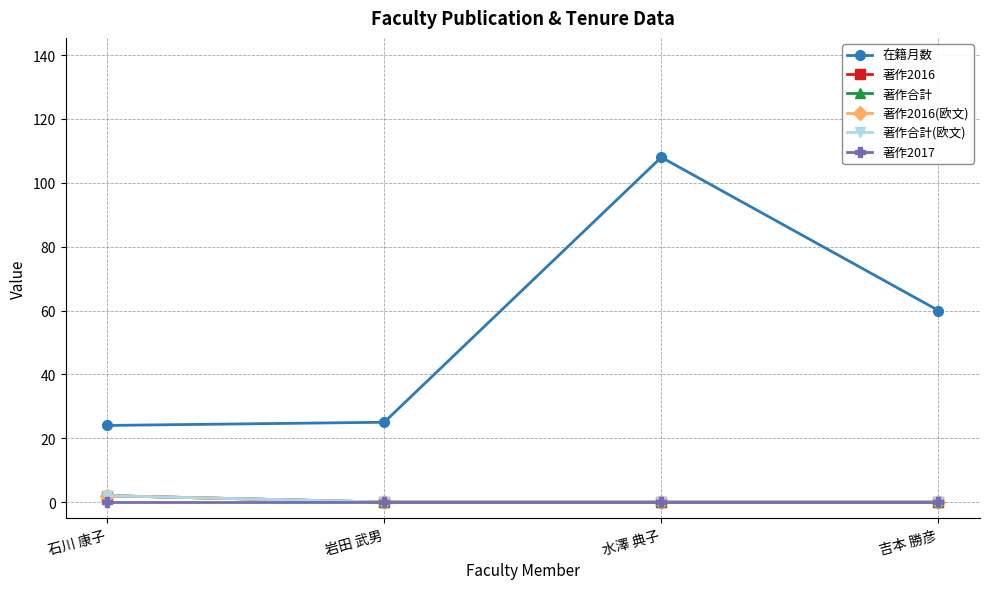

True or false: 著作2016(欧文) and 著作2016 intersect in this chart.

False